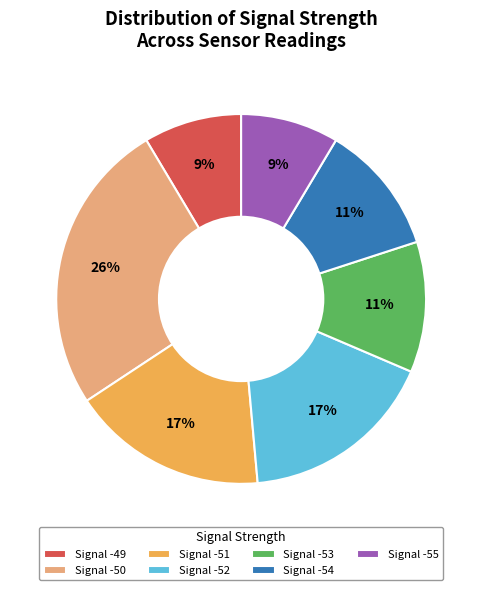

What is the largest slice in the pie chart?

Signal -50